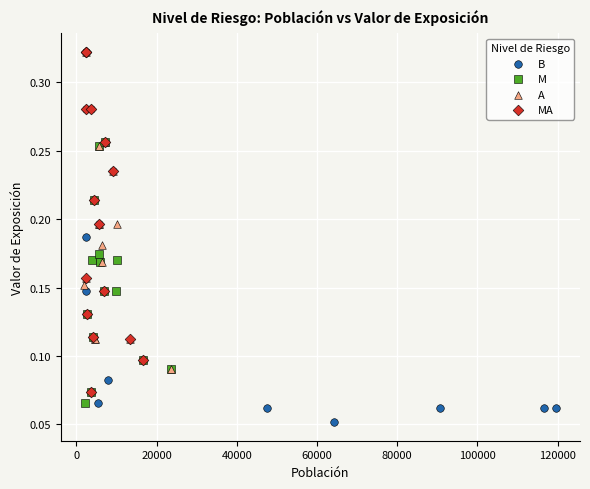

What are all the series names shown in the legend?

B, M, A, MA